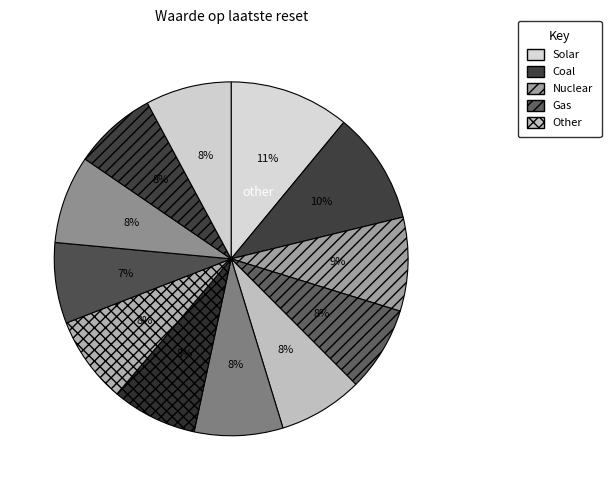

How many slices are in this pie chart?

12